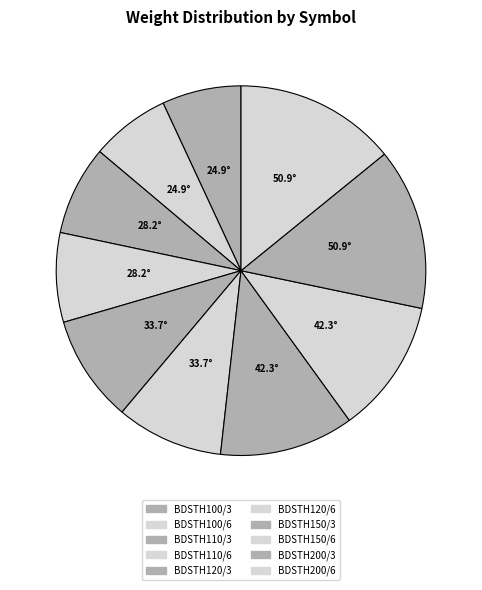

Which category has the biggest portion of the pie?

BDSTH200/3